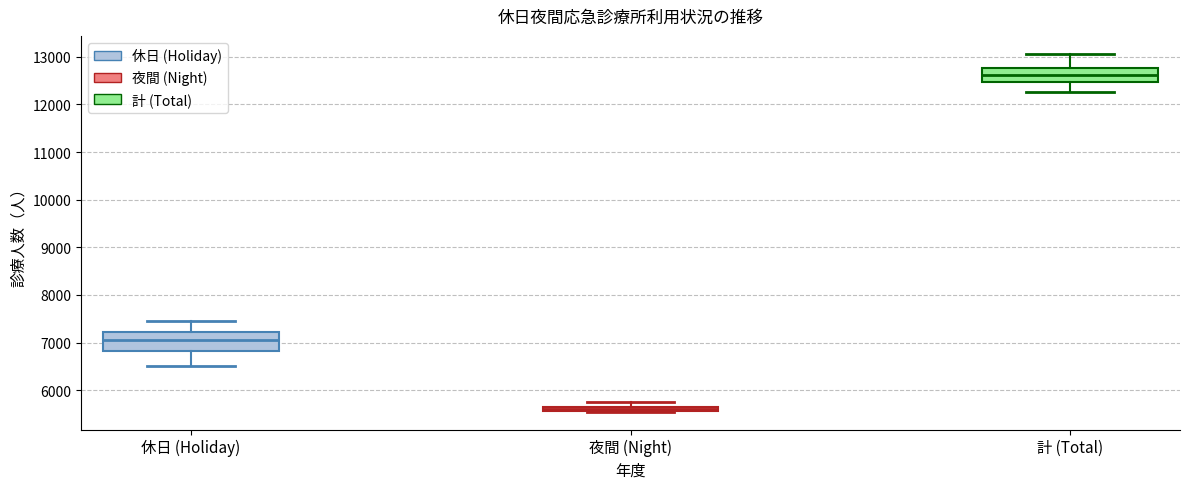

Where is the lower edge of the box for 休日 (Holiday) on the y-axis? The values are not printed on the chart, so give them approximately, as read against the axis.

6800